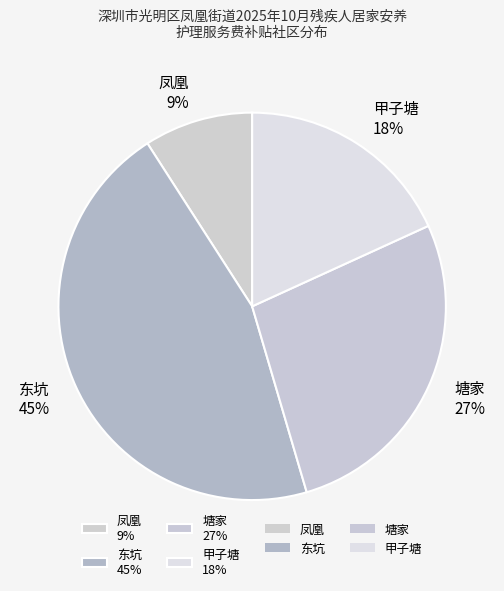

The 东坑 slice represents 45% of the pie. True or false?

True